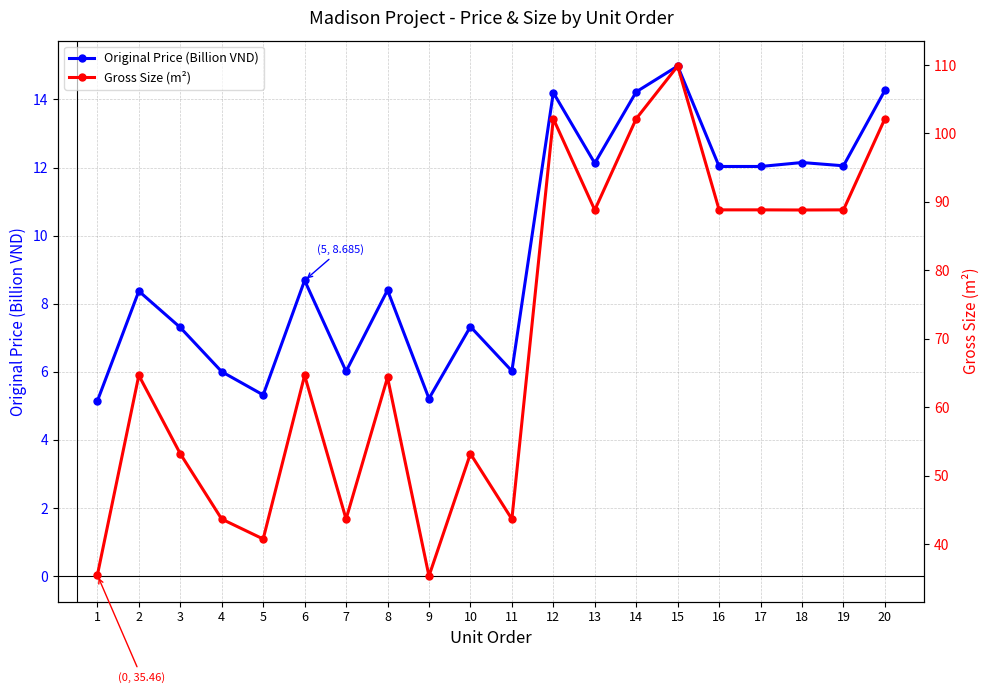

Reading left to right, list all the values displayed in this chart.

Original Price (Billion VND): 1=5.1	2=8.4	3=7.3	4=6.0	5=5.3	6=8.7	7=6.0	8=8.4	9=5.2	10=7.3	11=6.0	12=14.2	13=12.1	14=14.2	15=15.0	16=12.0	17=12.0	18=12.1	19=12.1	20=14.3
Gross Size (m²): 1=35.5	2=64.6	3=53.2	4=43.6	5=40.7	6=64.6	7=43.6	8=64.3	9=35.3	10=53.2	11=43.6	12=102.1	13=88.8	14=102.1	15=109.8	16=88.8	17=88.8	18=88.8	19=88.8	20=102.1